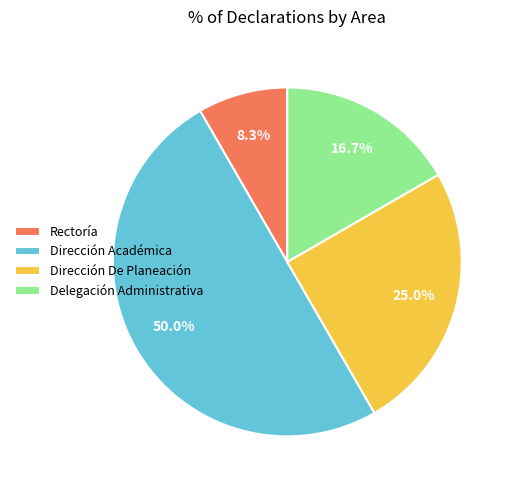

Count the number of slices in the pie.

4